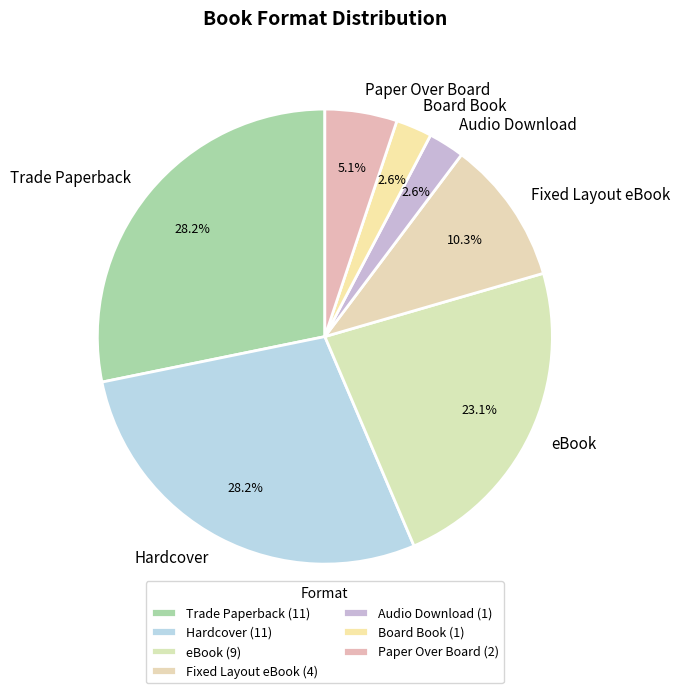

Is eBook the majority of the pie?

No